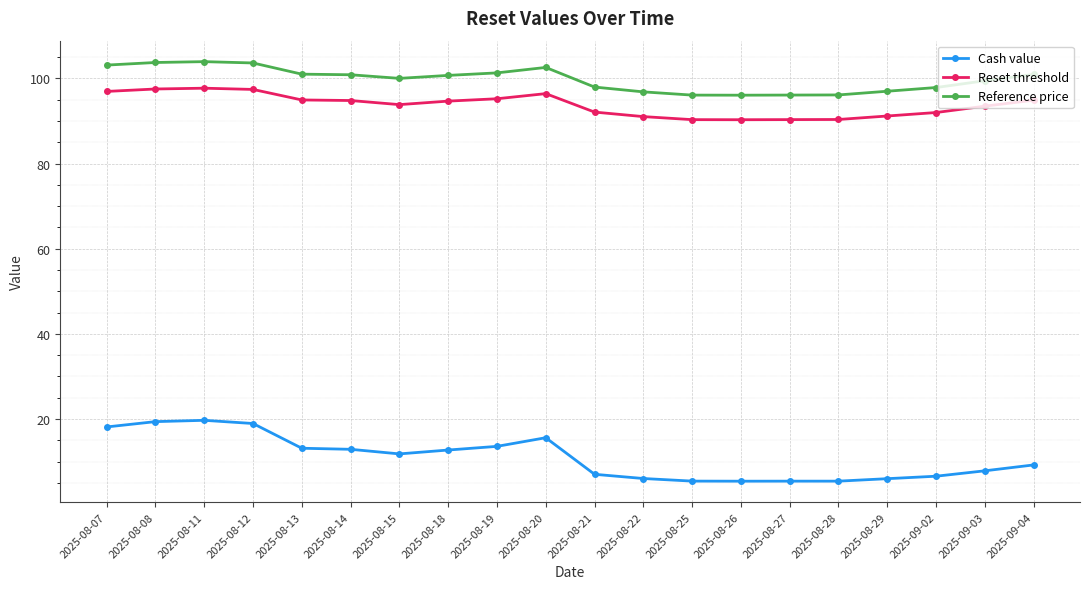

What is the difference between the maximum and minimum values in the Cash value series?

14.3